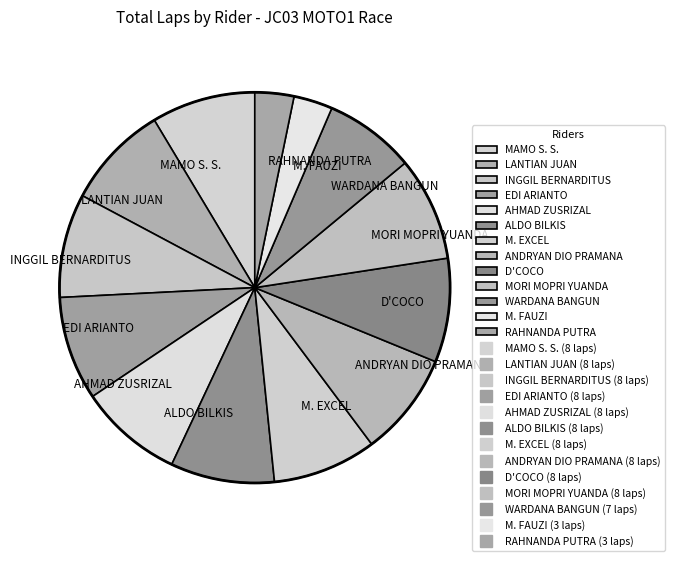

Combined, do MORI MOPRI YUANDA and RAHNANDA PUTRA account for over 50%?

No